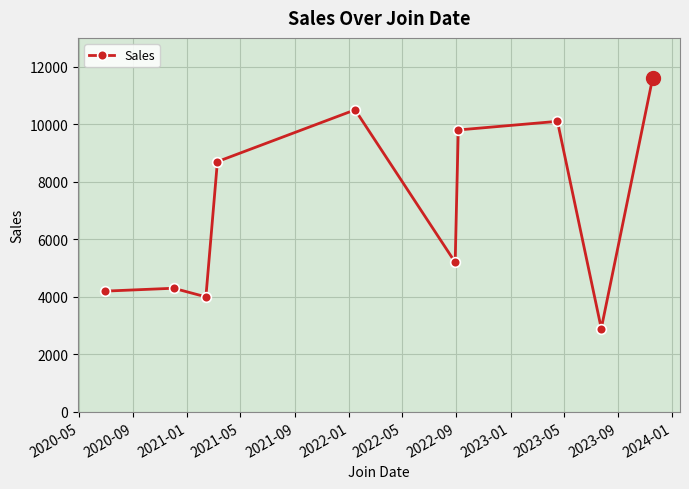

What is the difference between the maximum and minimum values?

8700